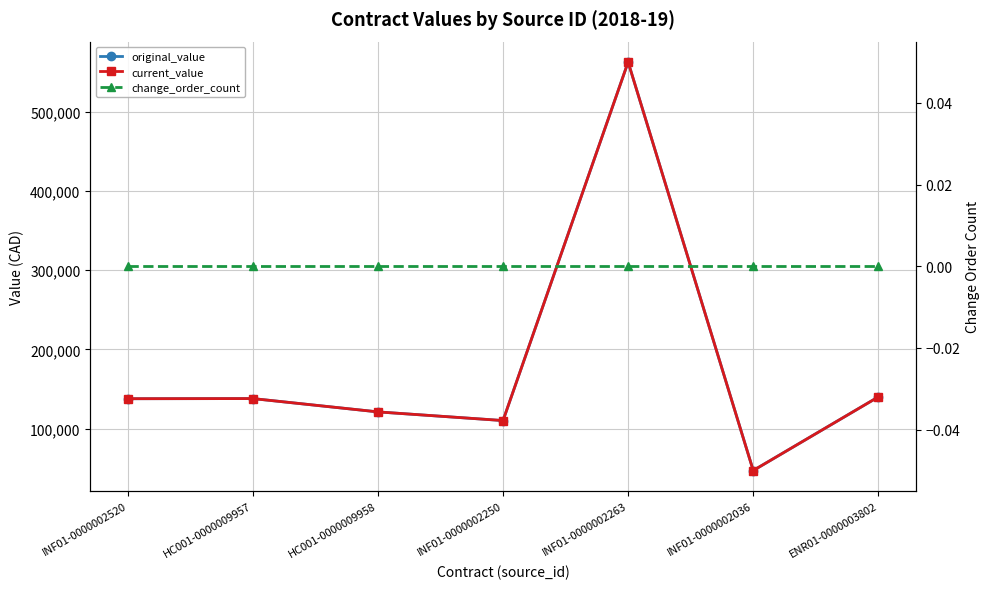

Which series has the widest spread of values?

original_value